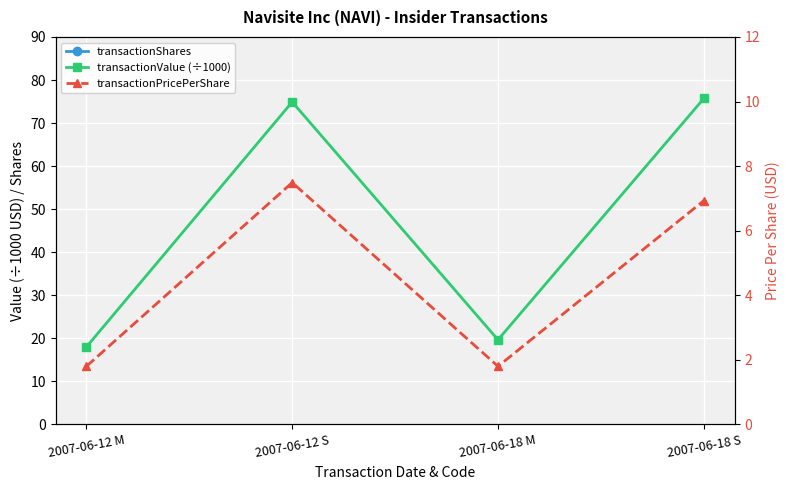

Where does the transactionValue (÷1000) series first go above 74?

2007-06-12 S